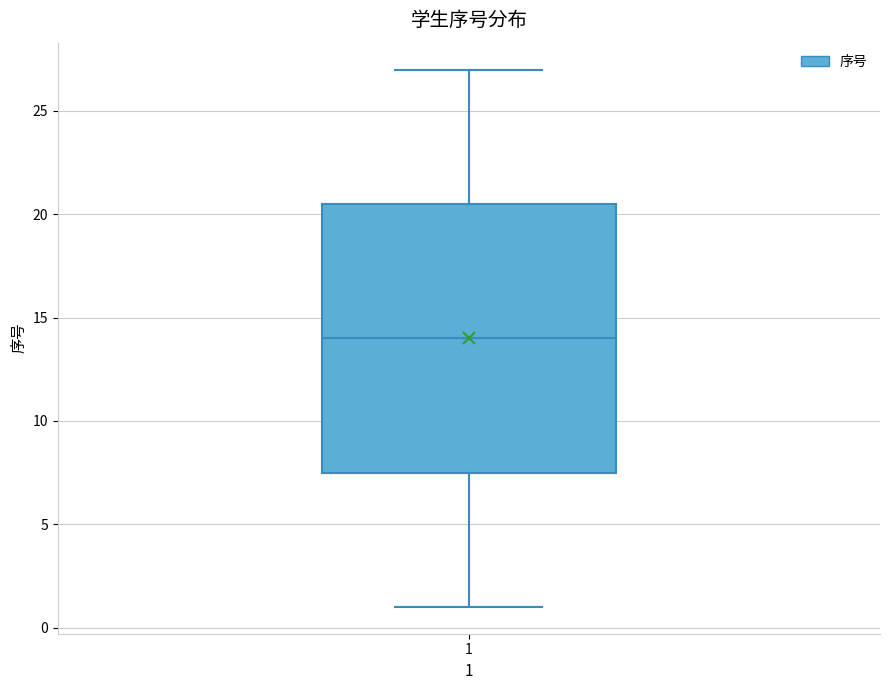

Read this box plot against the y-axis: the position of the median line, the range covered by the box, and the ends of both whiskers. The values are not printed on the chart, so give them approximately, as read against the axis.

median 14.0, box 7.5 to 20.5, whiskers 1.0 to 27.0